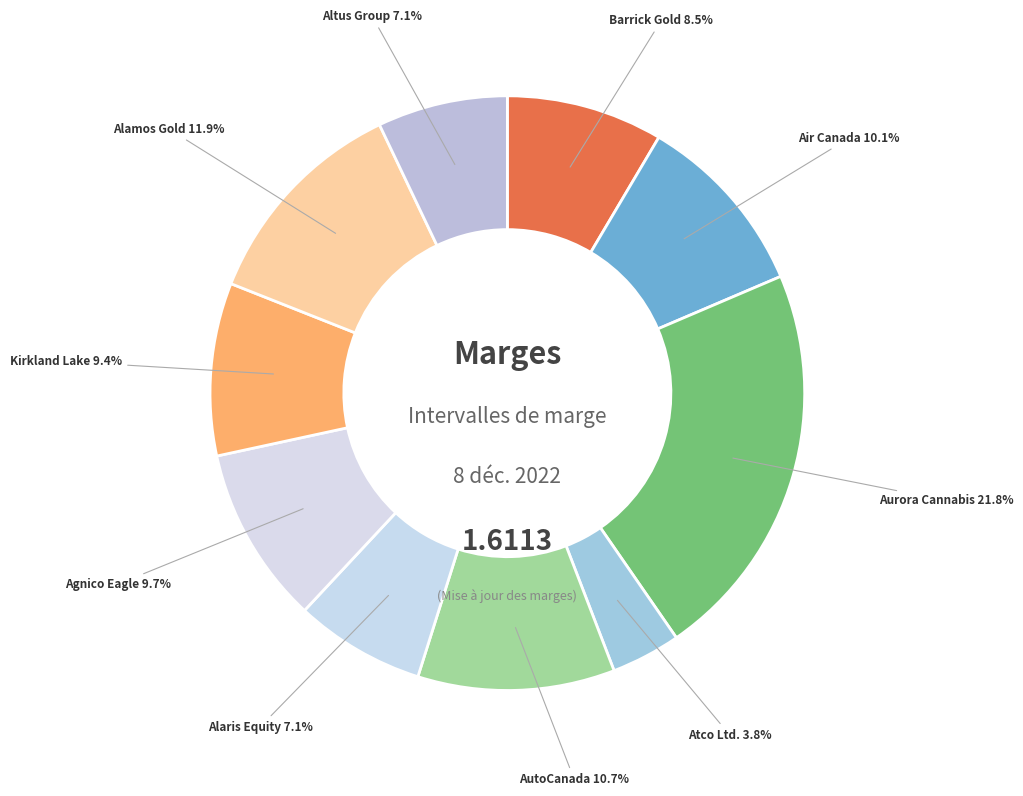

Combined, do Alamos Gold and Alaris Equity account for over 50%?

No